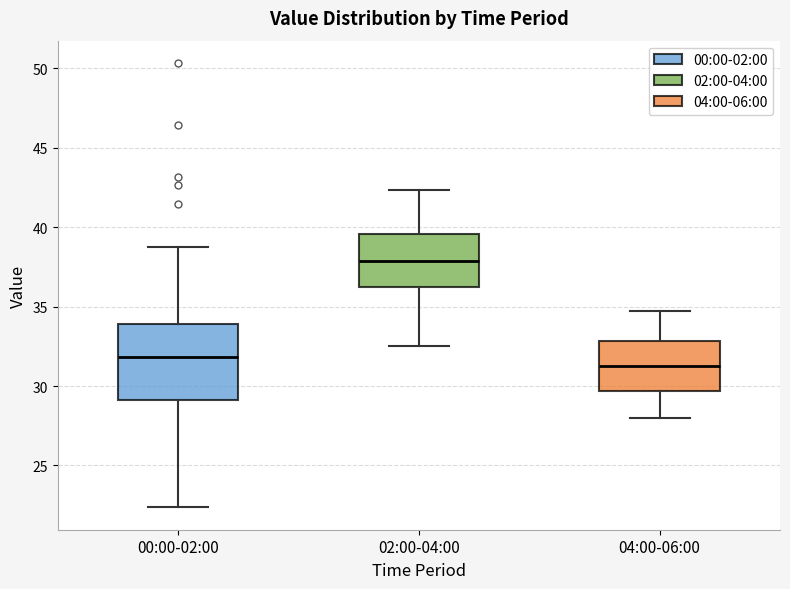

Comparing the boxes themselves (not the whiskers), which one is the tallest?

00:00-02:00